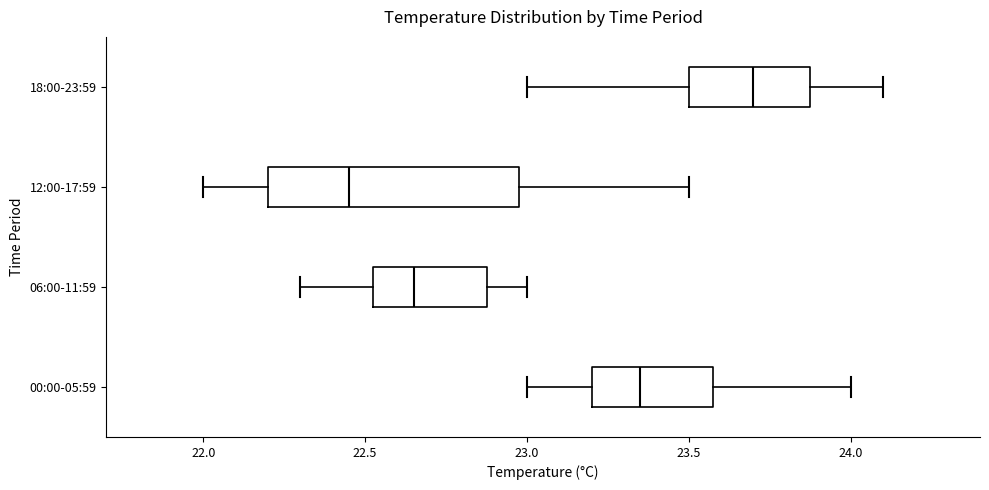

Reading bottom to top, transcribe this box plot: for each box, give where its median line is, the range the box spans, and where its two whiskers end, as read against the x-axis. The values are not printed on the chart, so give them approximately, as read against the axis.

00:00-05:59: median 23.35, box 23.20 to 23.60, whiskers 23.00 to 24.00
06:00-11:59: median 22.65, box 22.55 to 22.90, whiskers 22.30 to 23.00
12:00-17:59: median 22.45, box 22.20 to 23.00, whiskers 22.00 to 23.50
18:00-23:59: median 23.70, box 23.50 to 23.90, whiskers 23.00 to 24.10